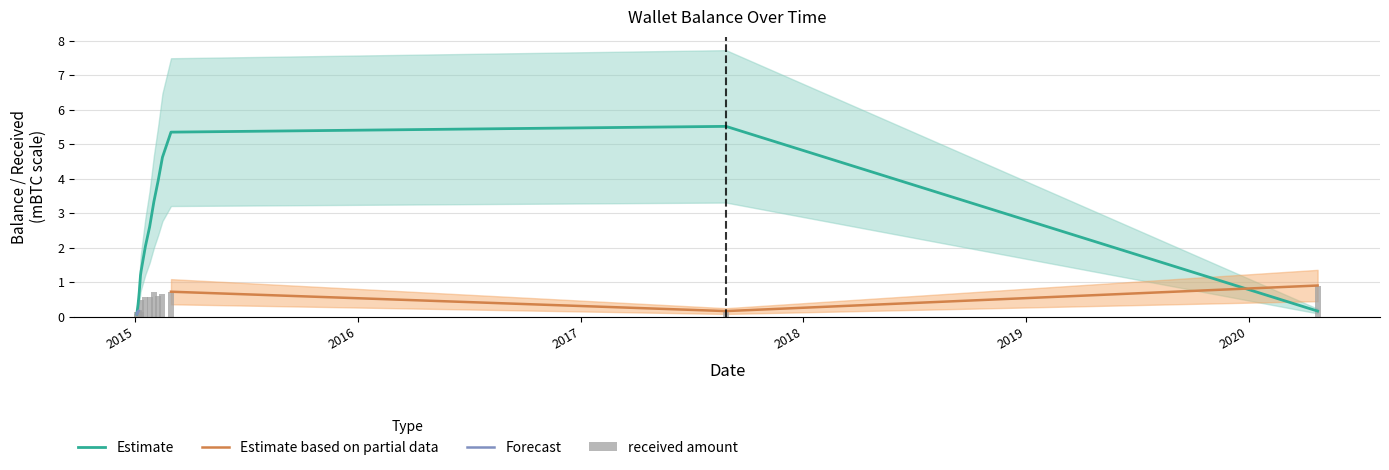

Does the chart contain any negative values?

No